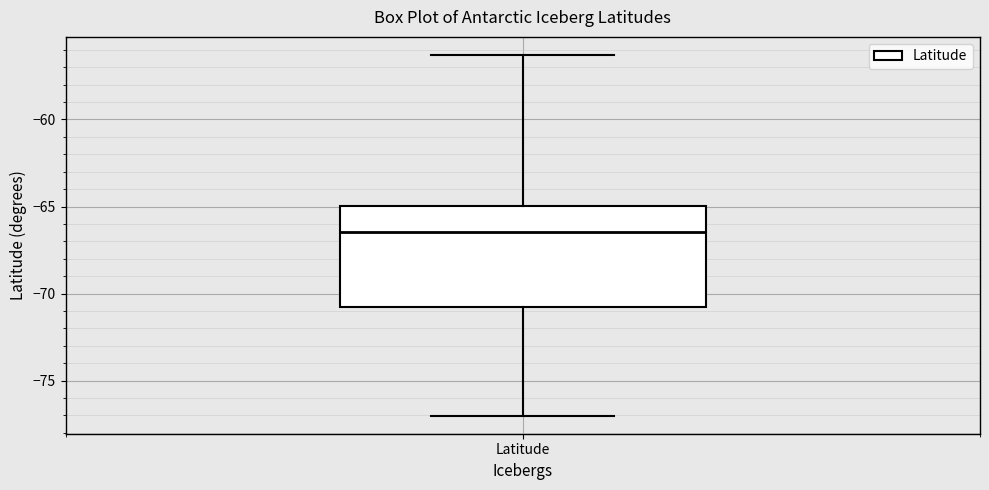

Where is the upper edge of the box for Latitude on the y-axis? The values are not printed on the chart, so give them approximately, as read against the axis.

-65.0